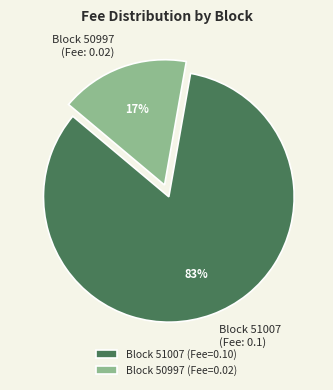

Do Block 50997 (Fee: 0.02) and Block 51007 (Fee: 0.1) together represent more than half of the pie?

Yes